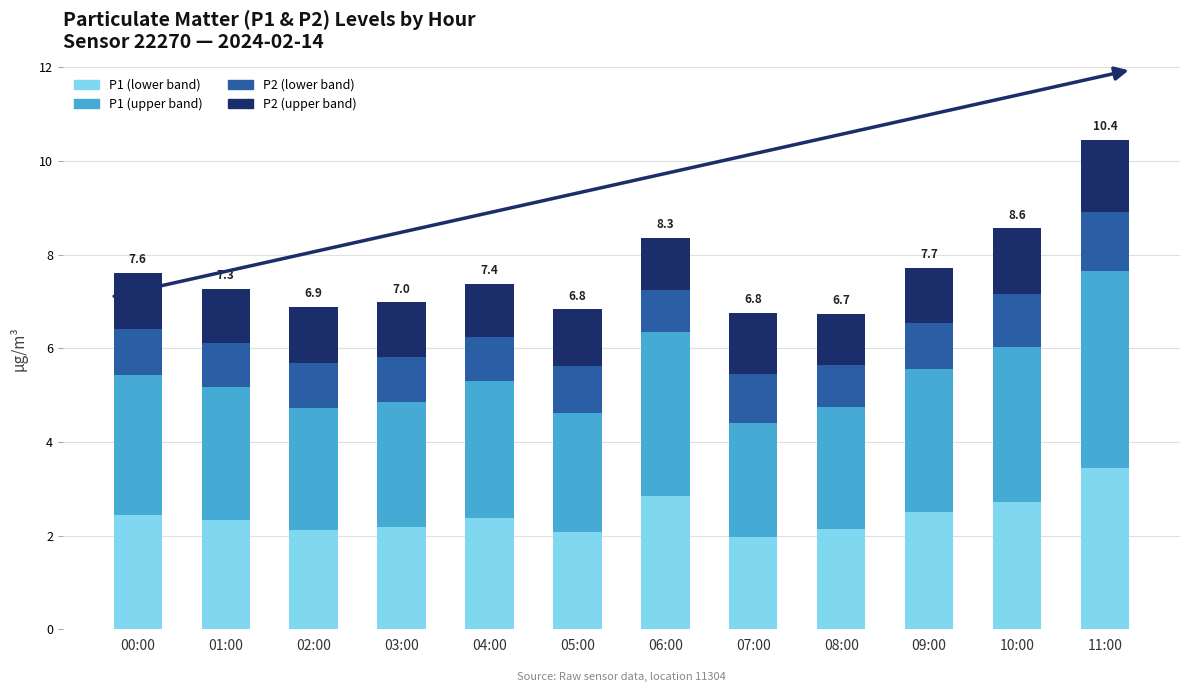

What is the total value across all series at 07:00?

6.8